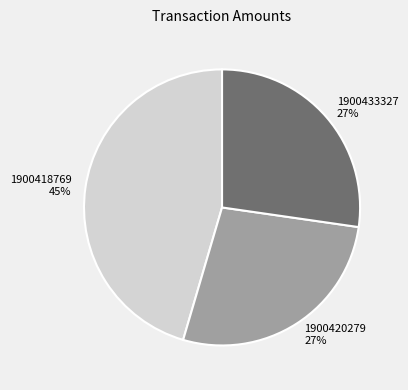

What percentage is the 1900418769 slice, to the nearest percent?

45%